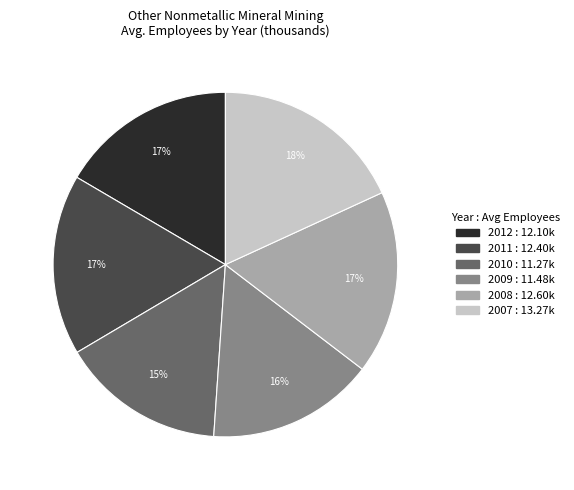

To the nearest percent, what is the average slice percentage?

17%